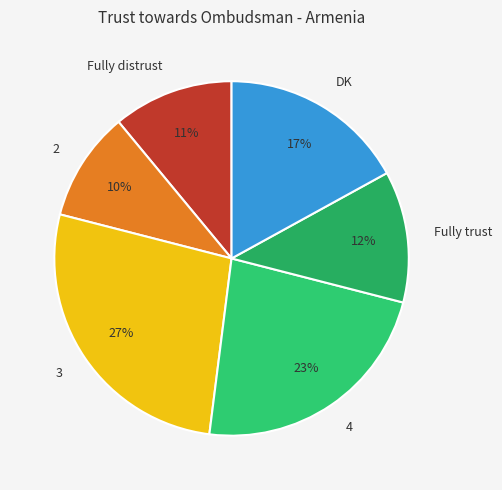

Do DK and Fully trust together represent more than half of the pie?

No